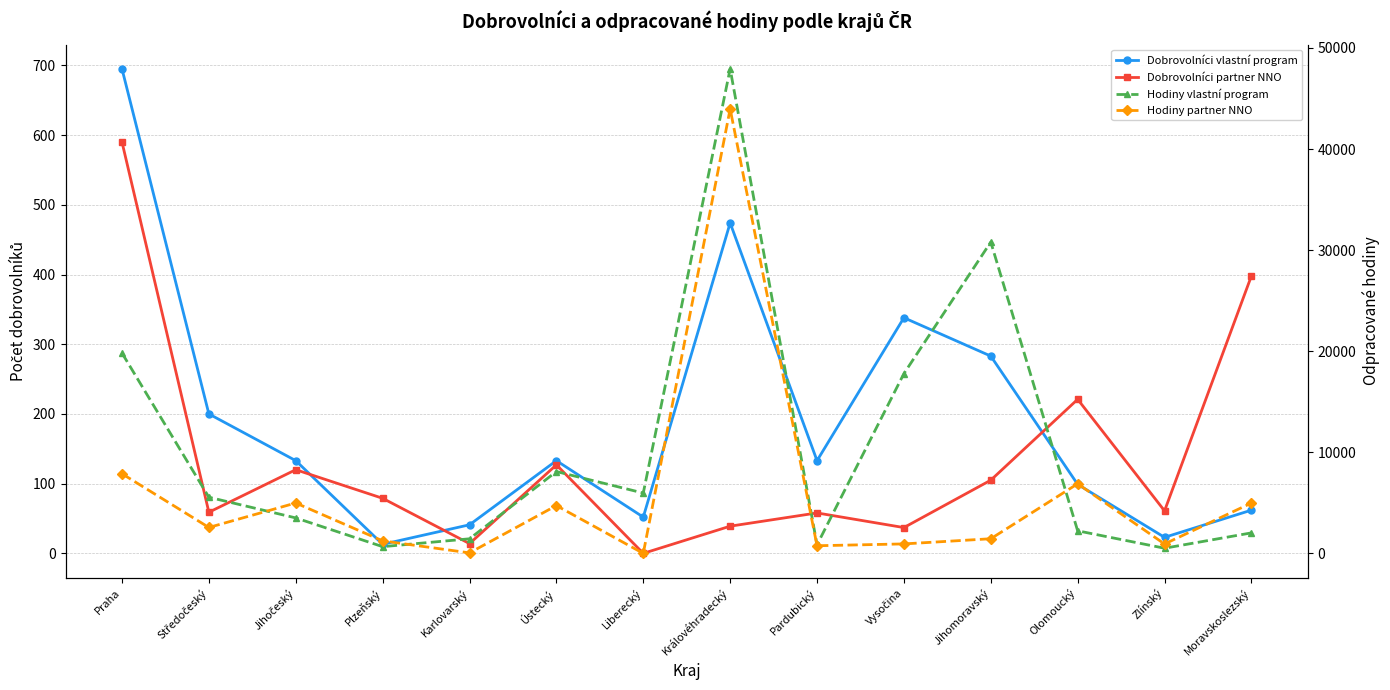

What is the total value across all series at Jihomoravský?

32636